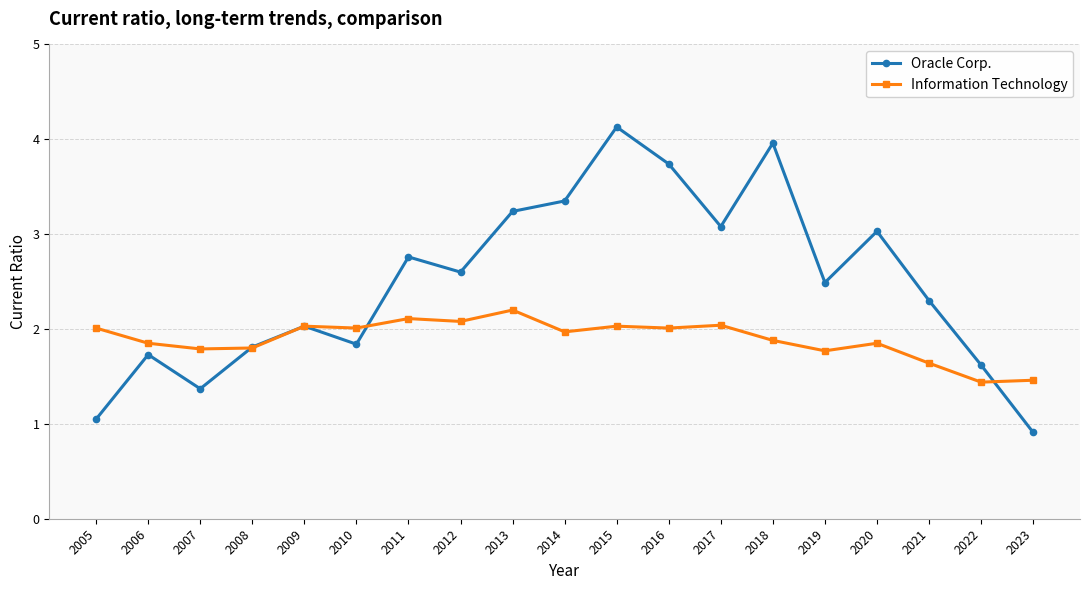

What is the difference between the highest and lowest values at 2015?

2.1